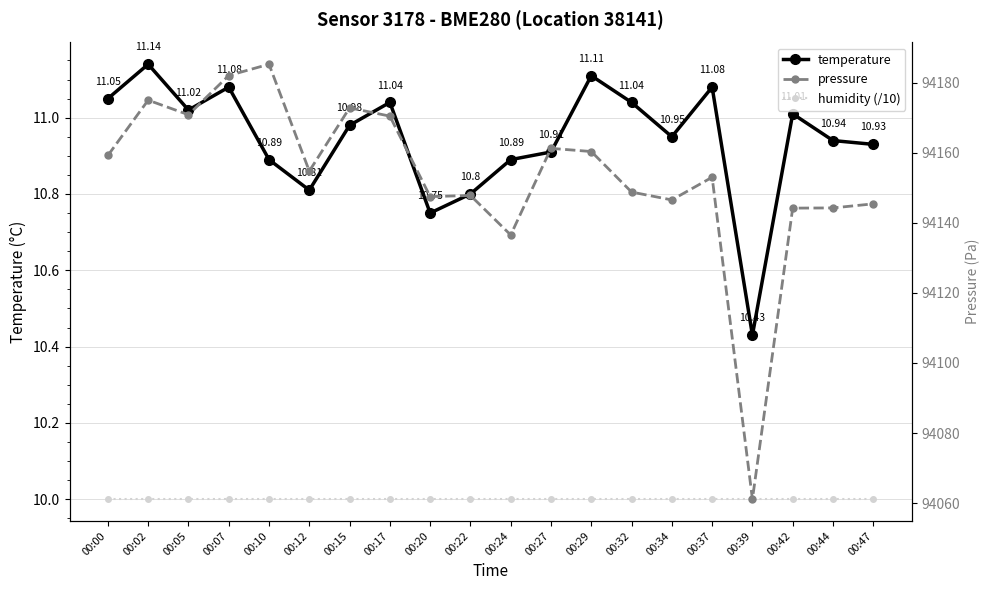

What is the difference between the maximum and minimum values in the pressure series?

124.1